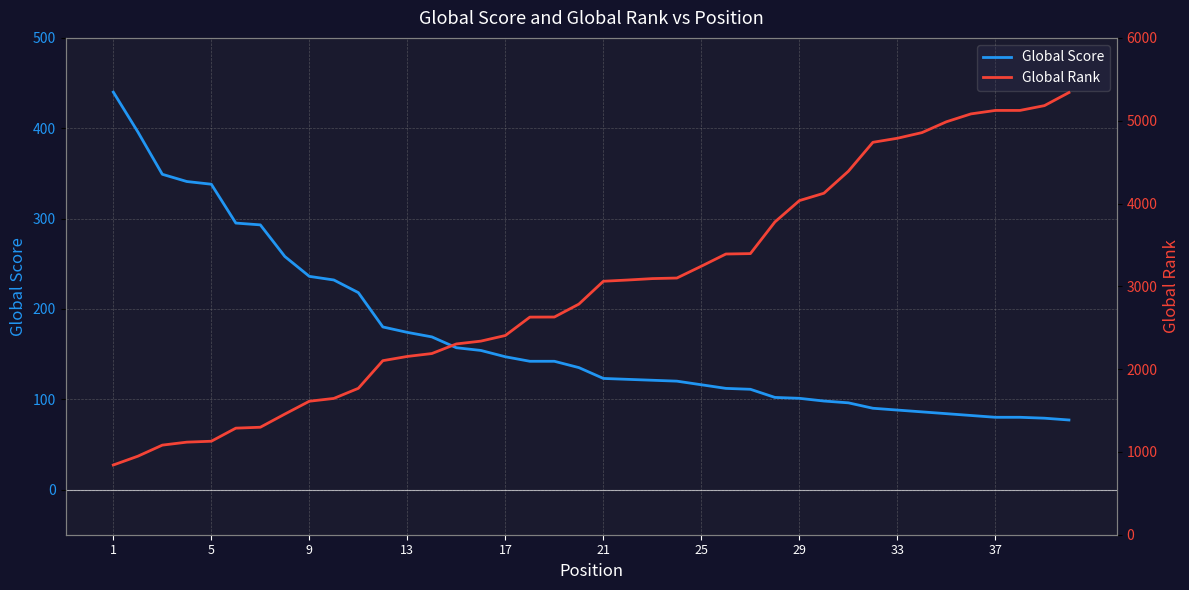

What is the minimum value for Global Score?

77